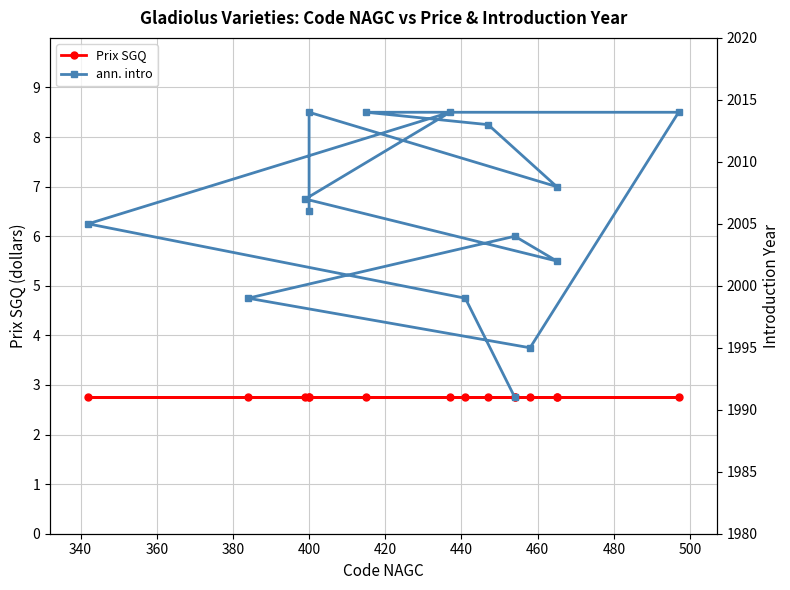

Rank the series by their average value, from highest to lowest.

ann. intro, Prix SGQ